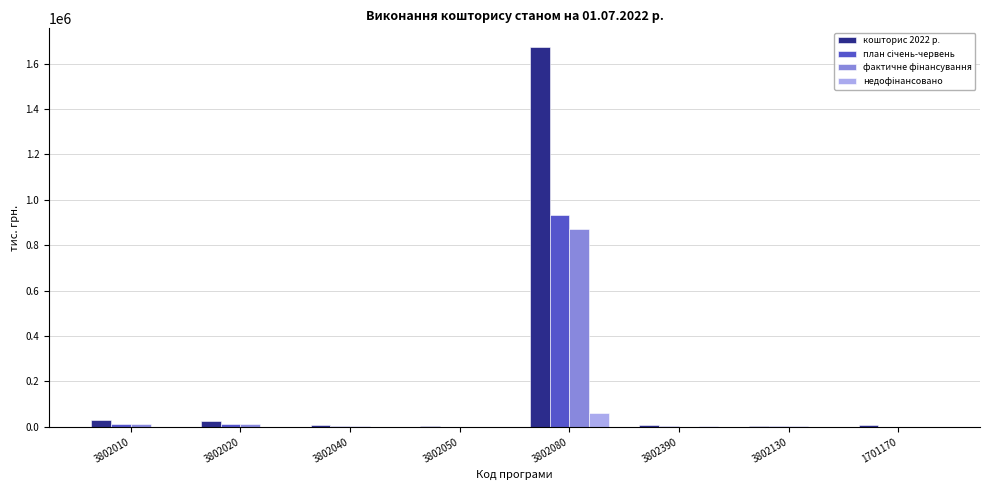

Which series has the largest total across all categories?

кошторис 2022 р.